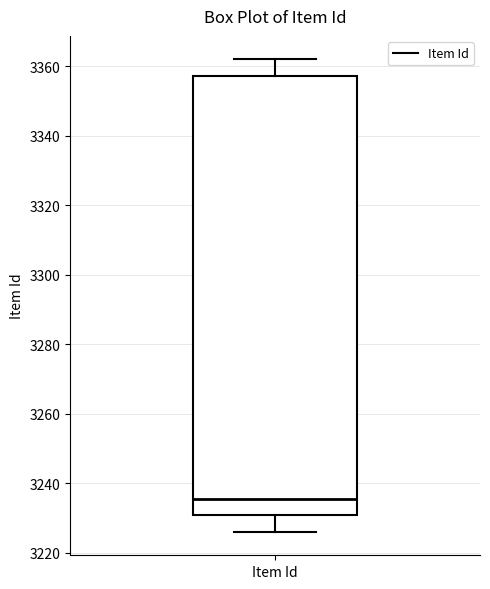

Transcribe this box plot: give where the median line is, the range the box spans, and where the two whiskers end, as read against the y-axis. The values are not printed on the chart, so give them approximately, as read against the axis.

median 3236, box 3230 to 3358, whiskers 3226 to 3362